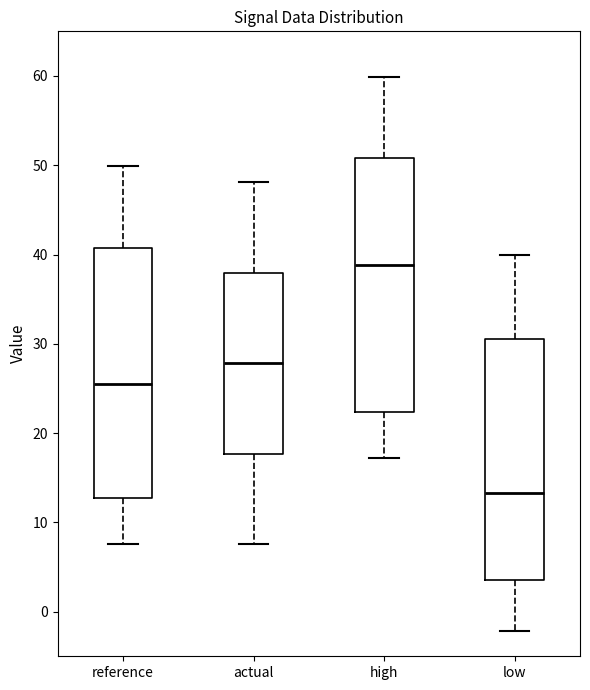

Reading left to right, read every box against the y-axis: the position of its median line, the range the box covers, and the ends of its whiskers. The values are not printed on the chart, so give them approximately, as read against the axis.

reference: median 26, box 13 to 41, whiskers 8 to 50
actual: median 28, box 18 to 38, whiskers 8 to 48
high: median 39, box 22 to 51, whiskers 17 to 60
low: median 13, box 4 to 31, whiskers -2 to 40